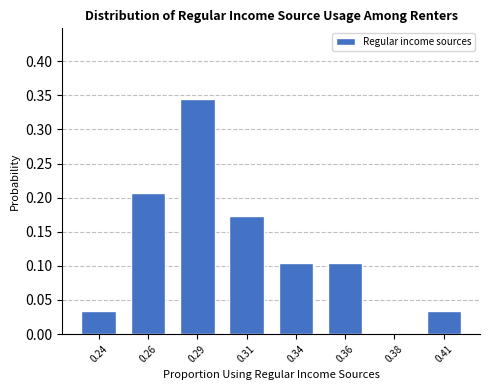

Which category has the highest value across all series?

0.29